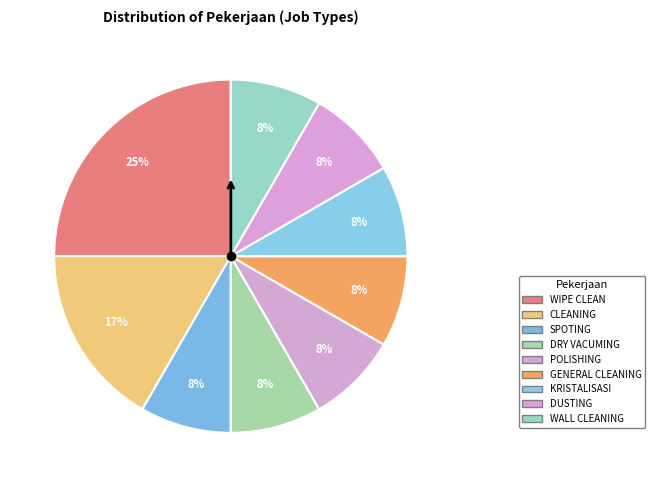

How many slices are in this pie chart?

9